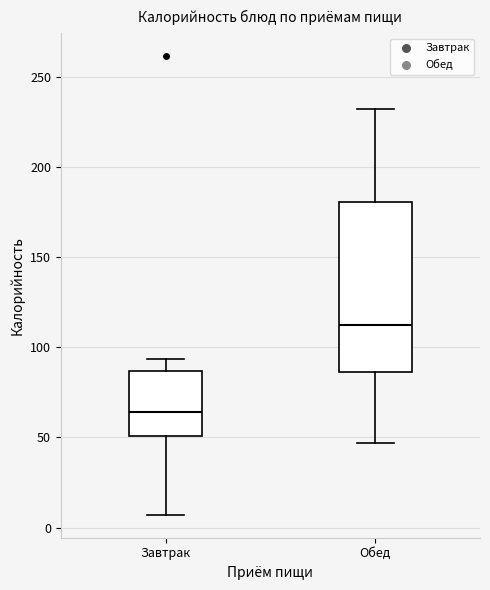

Which box has the lowest median line?

Завтрак